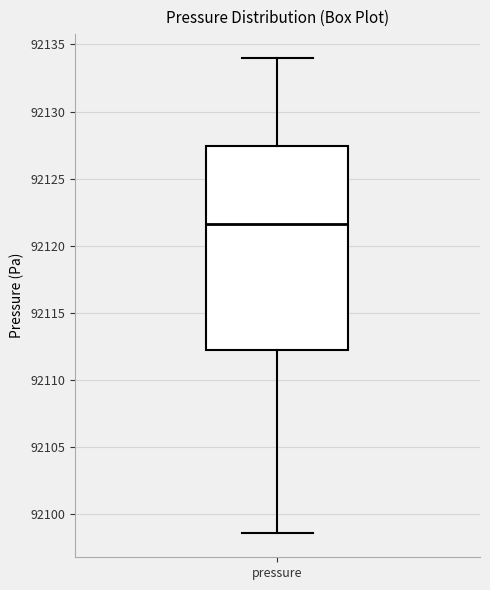

Transcribe this box plot: give where the median line is, the range the box spans, and where the two whiskers end, as read against the y-axis. The values are not printed on the chart, so give them approximately, as read against the axis.

median 92121.5, box 92112.0 to 92127.5, whiskers 92098.5 to 92134.0